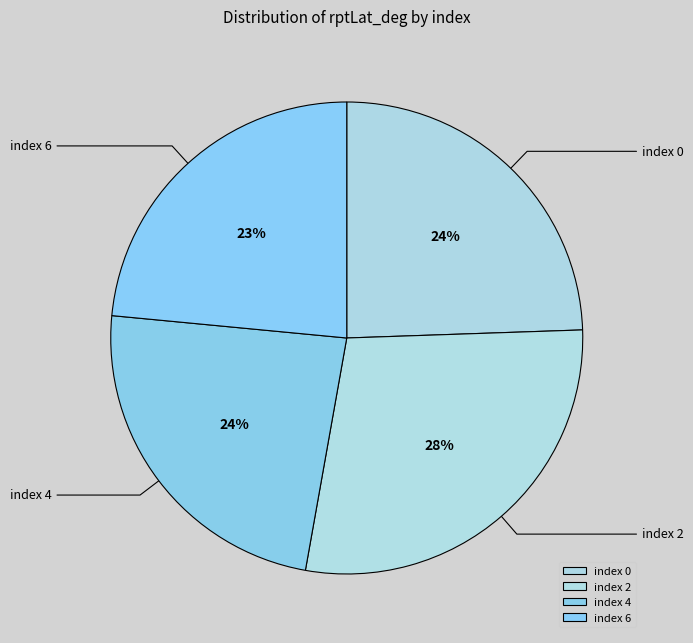

To the nearest percent, what portion does index 4 represent?

24%